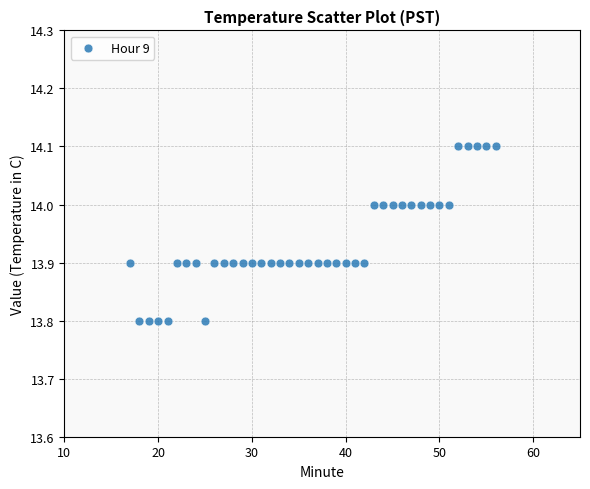

What is the range of X values (max minus min)?

39.0